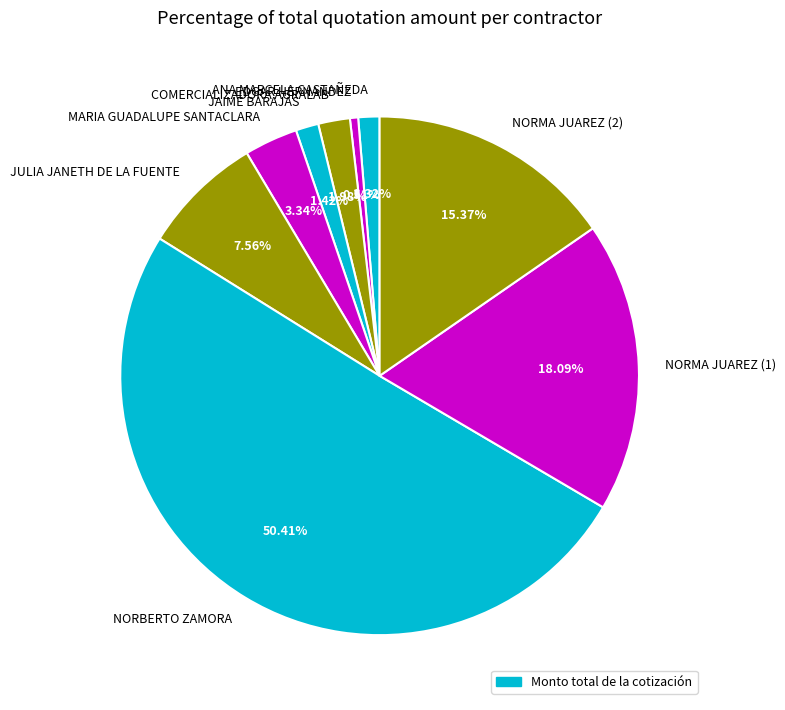

True or false: MARIA GUADALUPE SANTACLARA accounts for 3% of the total.

True